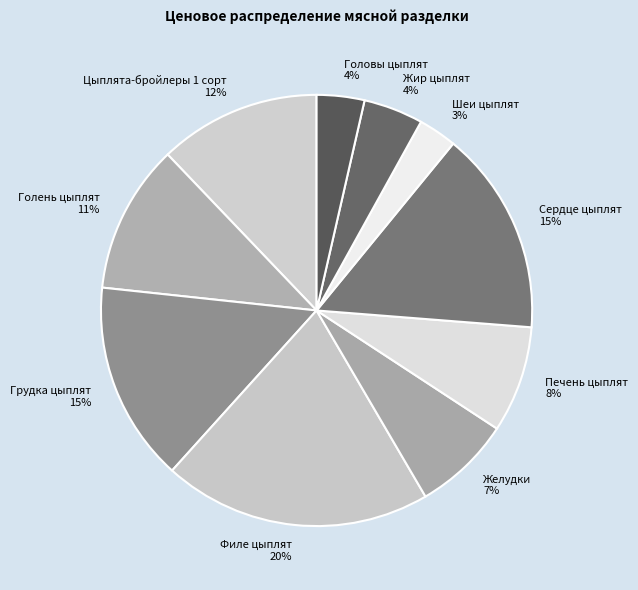

Which slice is the largest?

Филе цыплят